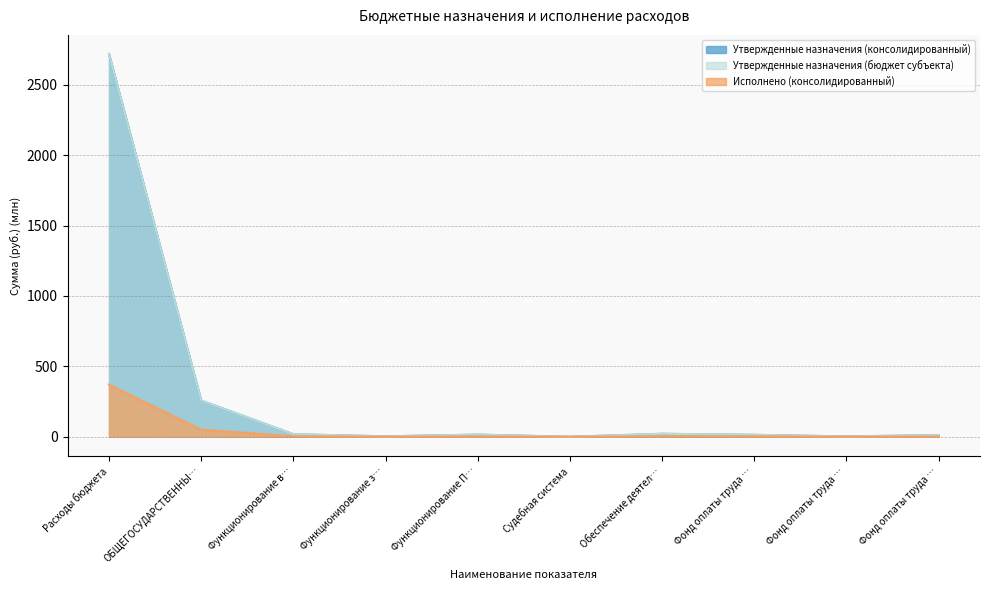

What is the maximum value for Утвержденные назначения (бюджет субъекта)?

2718.4